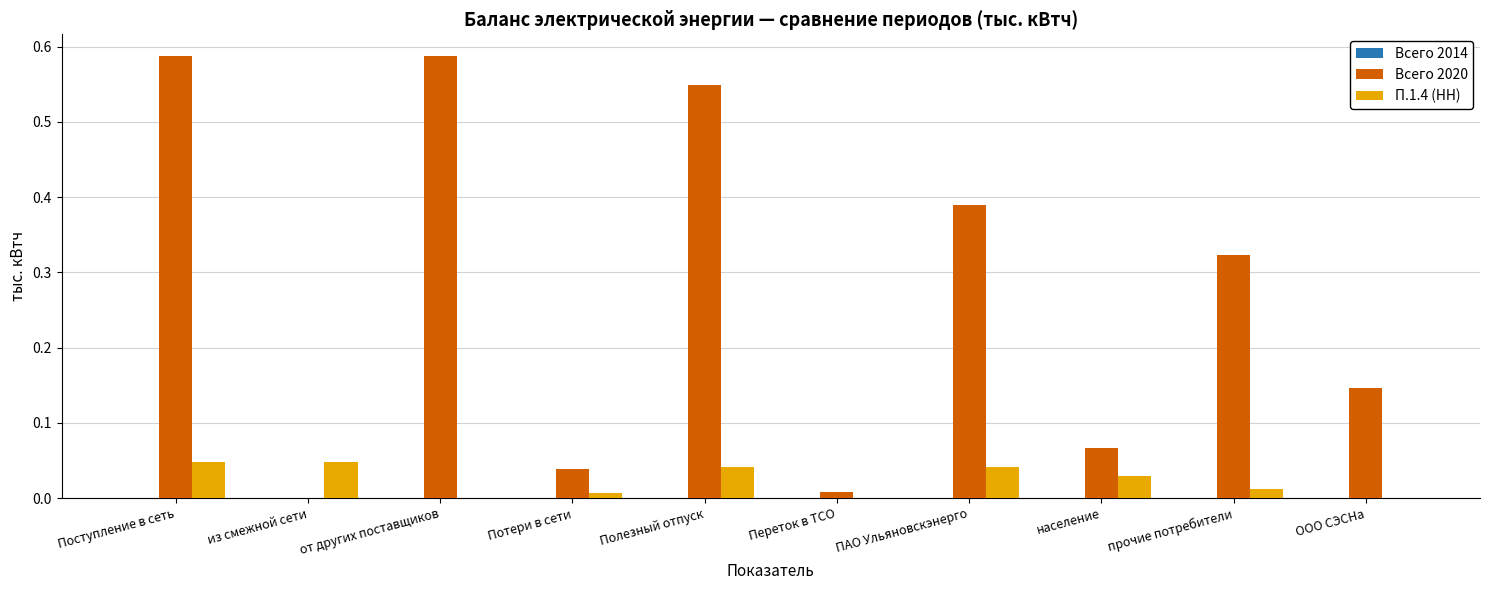

Which series has the largest total across all categories?

Всего 2020